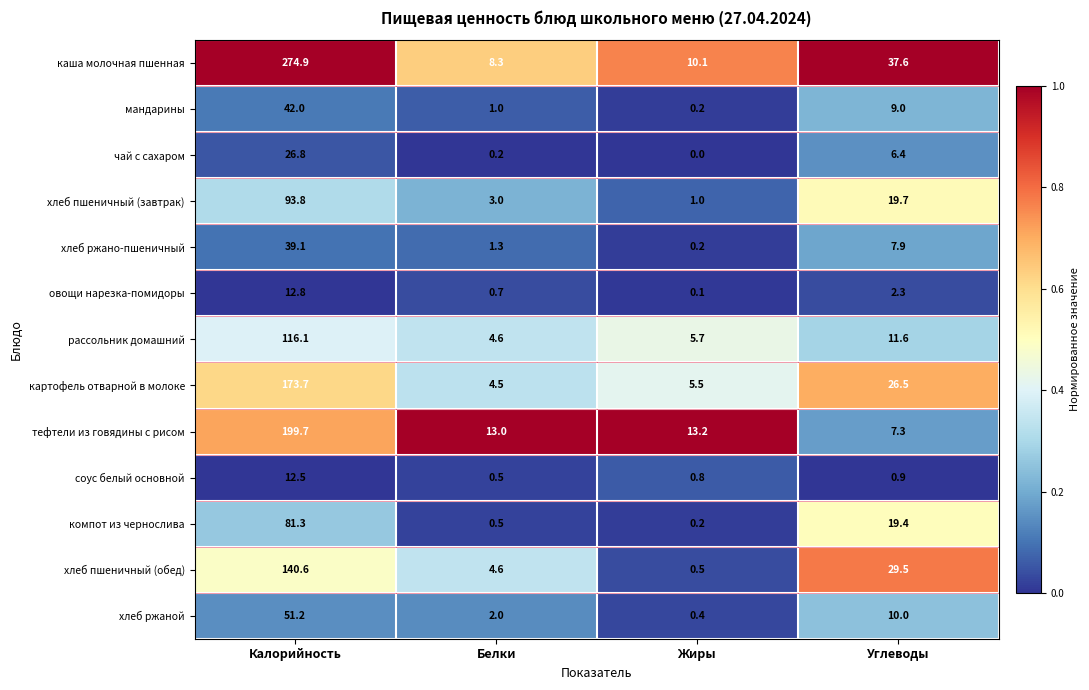

What is the sum of all хлеб пшеничный (обед) values?

175.2